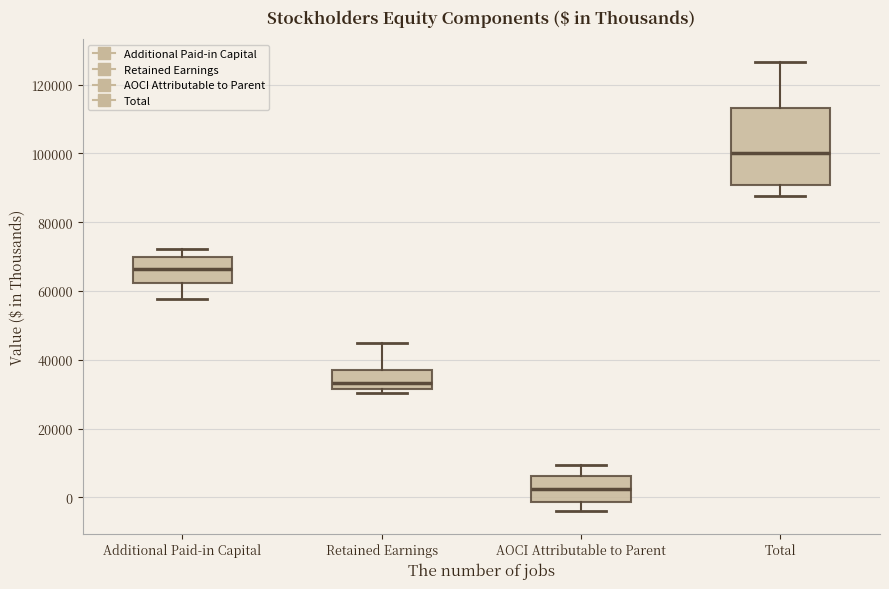

Comparing the boxes themselves (not the whiskers), which one is the tallest?

Total